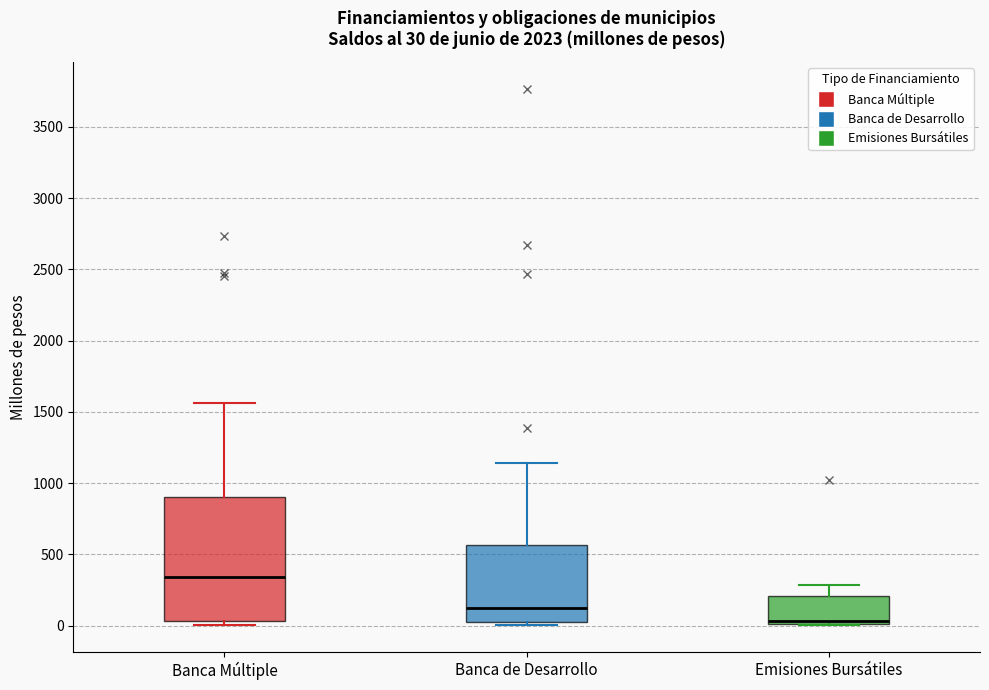

Which box has the highest median line?

Banca Múltiple